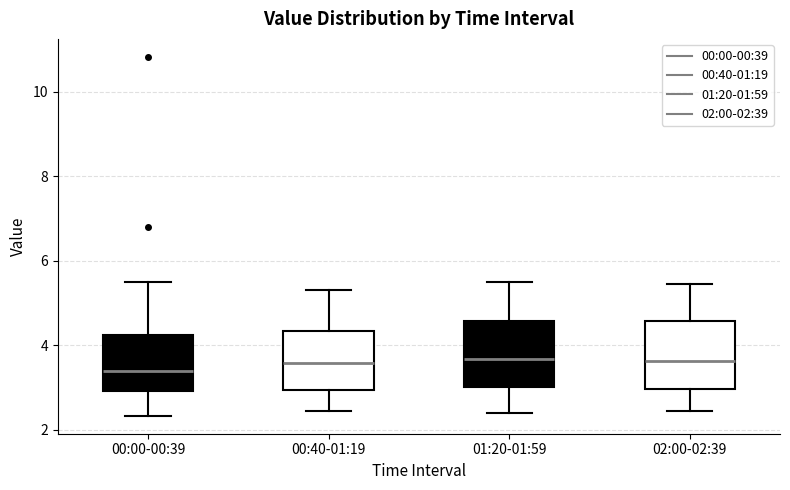

Reading left to right, read every box against the y-axis: the position of its median line, the range the box covers, and the ends of its whiskers. The values are not printed on the chart, so give them approximately, as read against the axis.

00:00-00:39: median 3.4, box 3.0 to 4.2, whiskers 2.4 to 5.6
00:40-01:19: median 3.6, box 3.0 to 4.4, whiskers 2.4 to 5.4
01:20-01:59: median 3.6, box 3.0 to 4.6, whiskers 2.4 to 5.6
02:00-02:39: median 3.6, box 3.0 to 4.6, whiskers 2.4 to 5.4